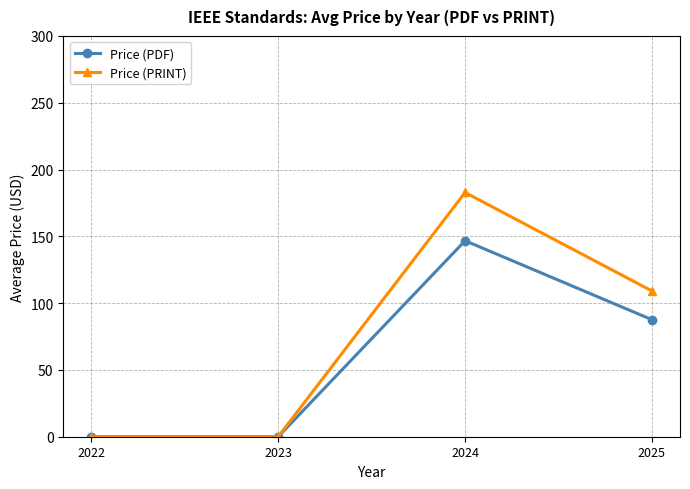

Reading right to left, extract all data points from this chart.

Price (PDF): 87.6	146.7	0.0	0.0
Price (PRINT): 109.1	182.8	0.0	0.0